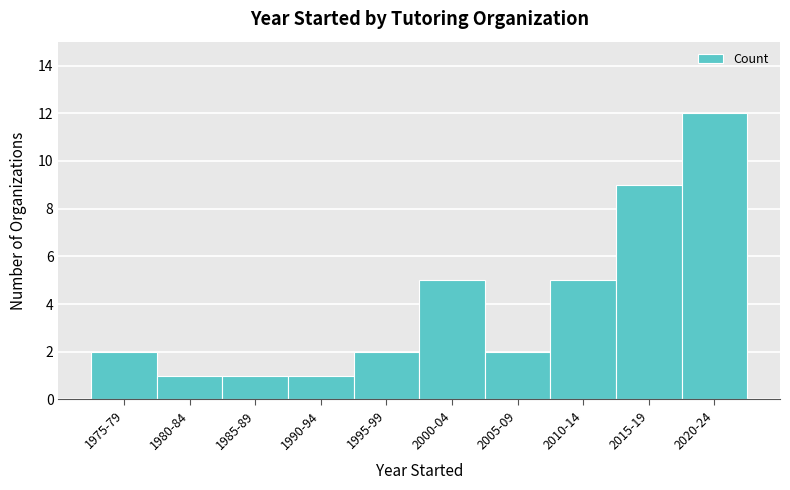

Reading left to right, list all the values displayed in this chart.

2	1	1	1	2	5	2	5	9	12